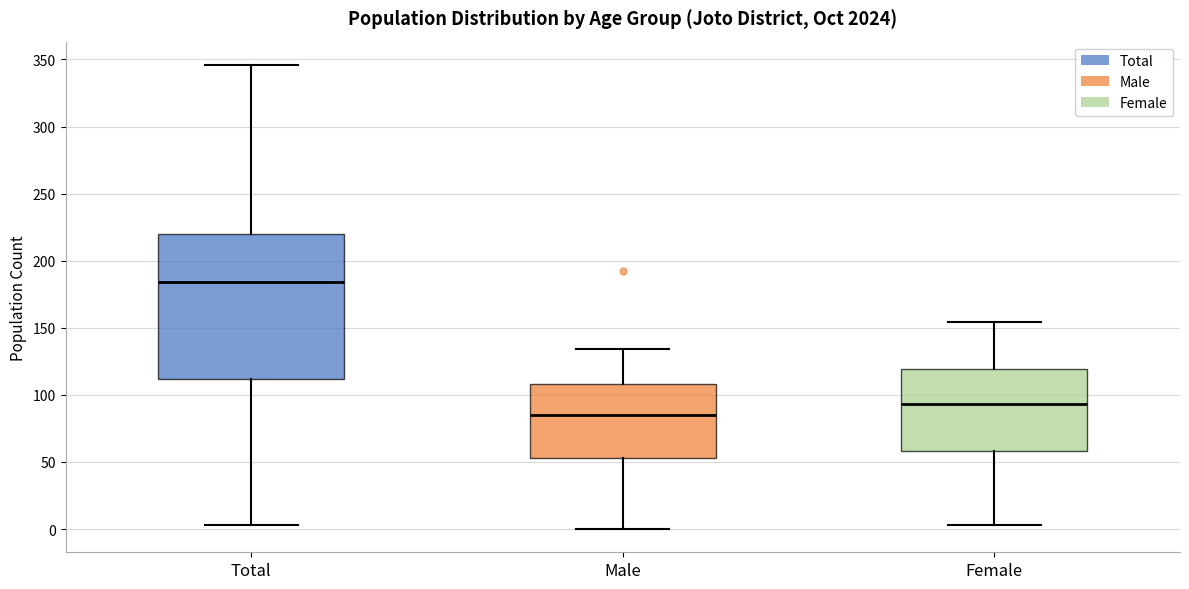

Reading left to right, transcribe this box plot: for each box, give where its median line is, the range the box spans, and where its two whiskers end, as read against the y-axis. The values are not printed on the chart, so give them approximately, as read against the axis.

Total: median 185, box 110 to 220, whiskers 5 to 345
Male: median 85, box 55 to 110, whiskers 0 to 135
Female: median 95, box 60 to 120, whiskers 5 to 155